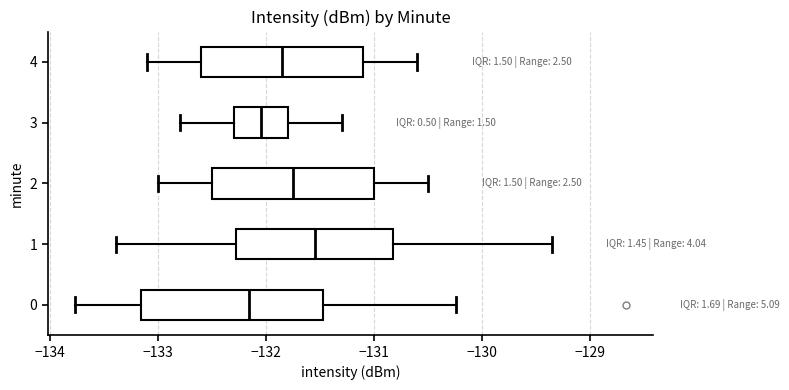

Reading bottom to top, read every box against the x-axis: the position of its median line, the range the box covers, and the ends of its whiskers. The values are not printed on the chart, so give them approximately, as read against the axis.

0: median -132.2, box -133.2 to -131.5, whiskers -133.8 to -130.2
1: median -131.5, box -132.3 to -130.8, whiskers -133.4 to -129.4
2: median -131.7, box -132.5 to -131.0, whiskers -133.0 to -130.5
3: median -132.0, box -132.3 to -131.8, whiskers -132.8 to -131.3
4: median -131.8, box -132.6 to -131.1, whiskers -133.1 to -130.6